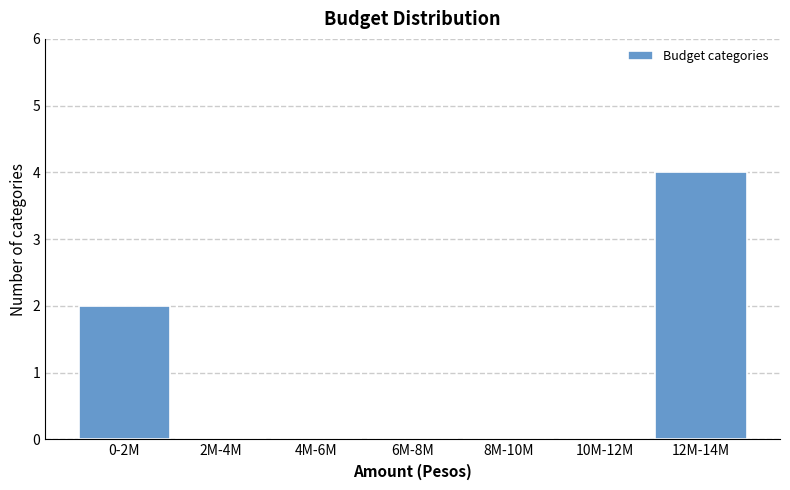

Reading left to right, transcribe all the data shown in this chart.

0-2M=2	2M-4M=0	4M-6M=0	6M-8M=0	8M-10M=0	10M-12M=0	12M-14M=4